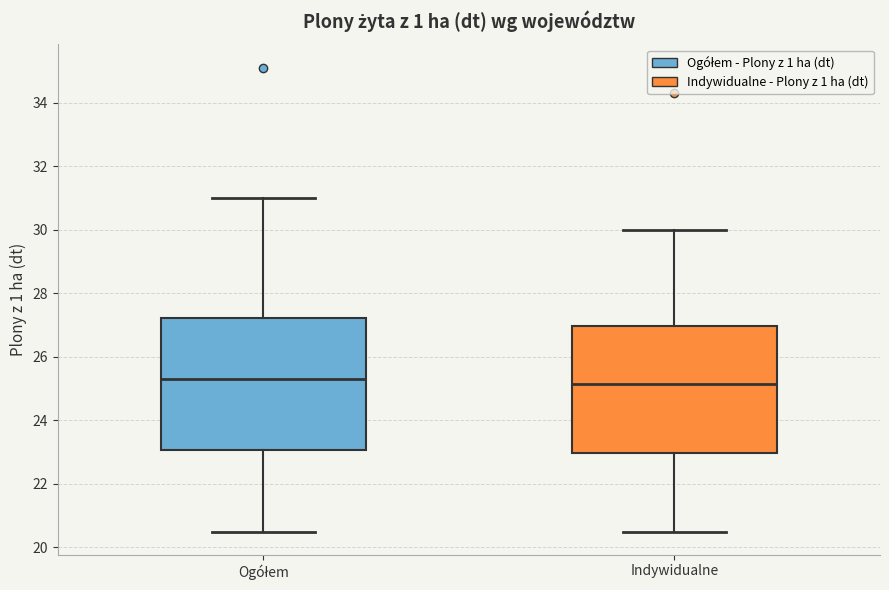

Reading left to right, read every box against the y-axis: the position of its median line, the range the box covers, and the ends of its whiskers. The values are not printed on the chart, so give them approximately, as read against the axis.

Ogółem: median 25.4, box 23.0 to 27.2, whiskers 20.6 to 31.0
Indywidualne: median 25.2, box 23.0 to 27.0, whiskers 20.6 to 30.0